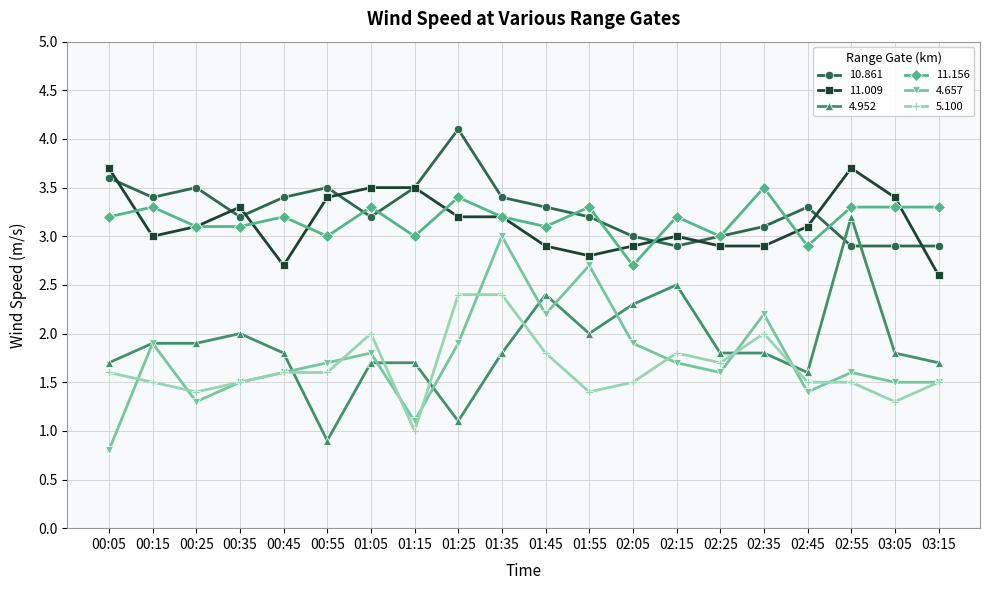

Reading right to left, transcribe all the data shown in this chart.

10.861: 03:15=2.9	03:05=2.9	02:55=2.9	02:45=3.3	02:35=3.1	02:25=3.0	02:15=2.9	02:05=3.0	01:55=3.2	01:45=3.3	01:35=3.4	01:25=4.1	01:15=3.5	01:05=3.2	00:55=3.5	00:45=3.4	00:35=3.2	00:25=3.5	00:15=3.4	00:05=3.6
11.009: 03:15=2.6	03:05=3.4	02:55=3.7	02:45=3.1	02:35=2.9	02:25=2.9	02:15=3.0	02:05=2.9	01:55=2.8	01:45=2.9	01:35=3.2	01:25=3.2	01:15=3.5	01:05=3.5	00:55=3.4	00:45=2.7	00:35=3.3	00:25=3.1	00:15=3.0	00:05=3.7
4.952: 03:15=1.7	03:05=1.8	02:55=3.2	02:45=1.6	02:35=1.8	02:25=1.8	02:15=2.5	02:05=2.3	01:55=2.0	01:45=2.4	01:35=1.8	01:25=1.1	01:15=1.7	01:05=1.7	00:55=0.9	00:45=1.8	00:35=2.0	00:25=1.9	00:15=1.9	00:05=1.7
11.156: 03:15=3.3	03:05=3.3	02:55=3.3	02:45=2.9	02:35=3.5	02:25=3.0	02:15=3.2	02:05=2.7	01:55=3.3	01:45=3.1	01:35=3.2	01:25=3.4	01:15=3.0	01:05=3.3	00:55=3.0	00:45=3.2	00:35=3.1	00:25=3.1	00:15=3.3	00:05=3.2
4.657: 03:15=1.5	03:05=1.5	02:55=1.6	02:45=1.4	02:35=2.2	02:25=1.6	02:15=1.7	02:05=1.9	01:55=2.7	01:45=2.2	01:35=3.0	01:25=1.9	01:15=1.1	01:05=1.8	00:55=1.7	00:45=1.6	00:35=1.5	00:25=1.3	00:15=1.9	00:05=0.8
5.100: 03:15=1.5	03:05=1.3	02:55=1.5	02:45=1.5	02:35=2.0	02:25=1.7	02:15=1.8	02:05=1.5	01:55=1.4	01:45=1.8	01:35=2.4	01:25=2.4	01:15=1.0	01:05=2.0	00:55=1.6	00:45=1.6	00:35=1.5	00:25=1.4	00:15=1.5	00:05=1.6